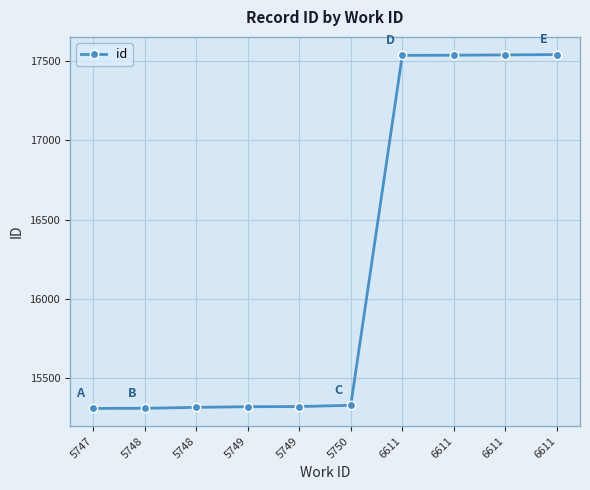

How many lines are shown in the chart?

1